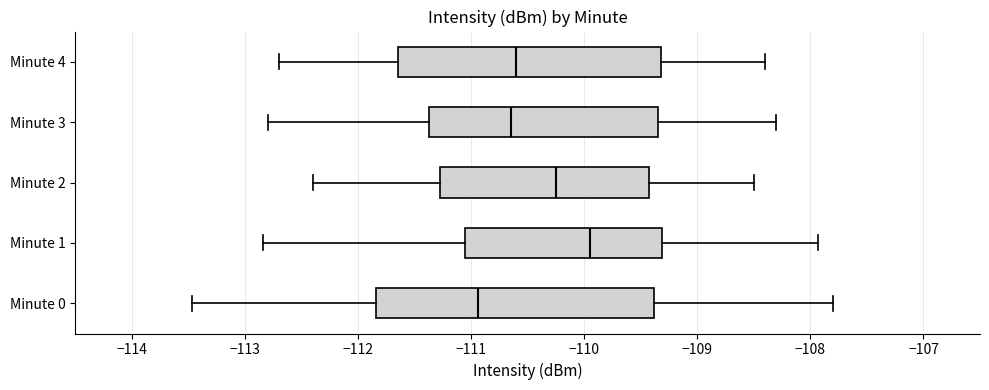

Reading bottom to top, transcribe this box plot: for each box, give where its median line is, the range the box spans, and where its two whiskers end, as read against the x-axis. The values are not printed on the chart, so give them approximately, as read against the axis.

Minute 0: median -110.9, box -111.8 to -109.4, whiskers -113.5 to -107.8
Minute 1: median -109.9, box -111.1 to -109.3, whiskers -112.8 to -107.9
Minute 2: median -110.2, box -111.3 to -109.4, whiskers -112.4 to -108.5
Minute 3: median -110.6, box -111.4 to -109.3, whiskers -112.8 to -108.3
Minute 4: median -110.6, box -111.6 to -109.3, whiskers -112.7 to -108.4